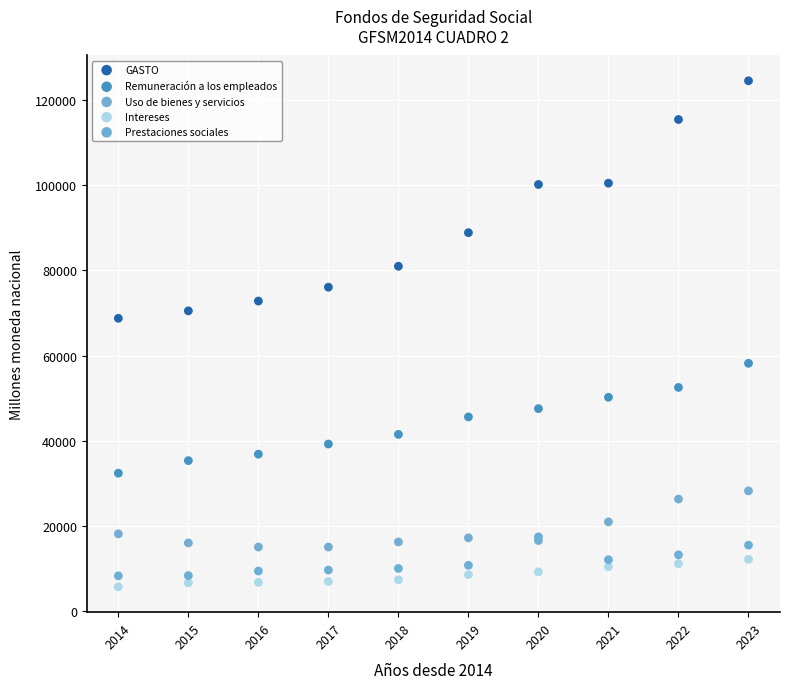

Across all series, what Y value is closest to 65100?

68753.2